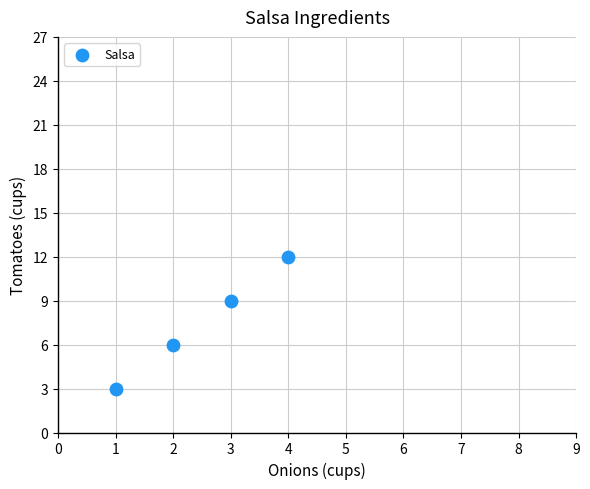

What Y value in the scatter plot is closest to 7?

6